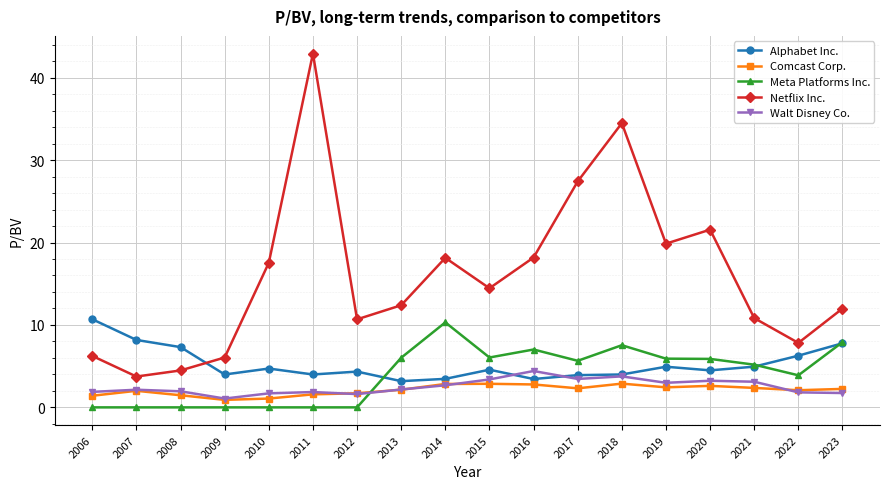

The Comcast Corp. series shows 2.4 at 2021. True or false?

True